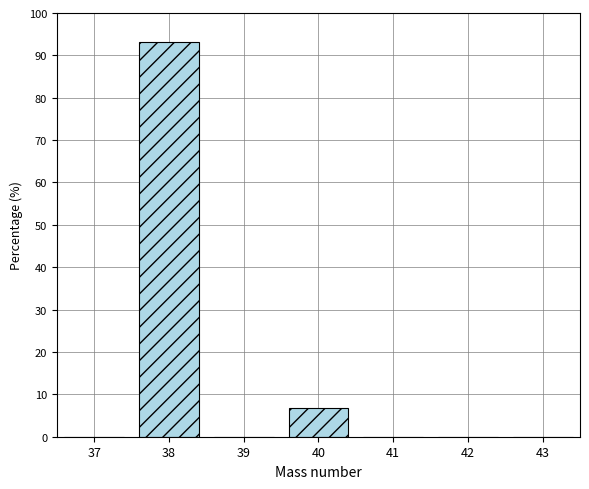

What is the change in value from 40 to 42?

-6.7